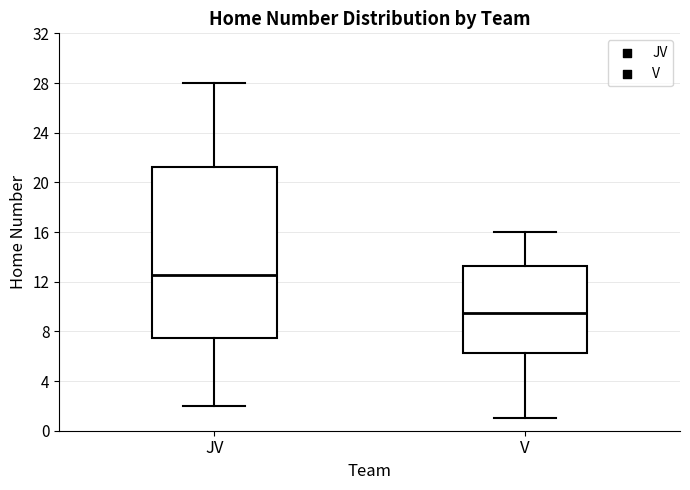

Reading left to right, read every box against the y-axis: the position of its median line, the range the box covers, and the ends of its whiskers. The values are not printed on the chart, so give them approximately, as read against the axis.

JV: median 12.5, box 7.5 to 21.5, whiskers 2.0 to 28.0
V: median 9.5, box 6.5 to 13.5, whiskers 1.0 to 16.0